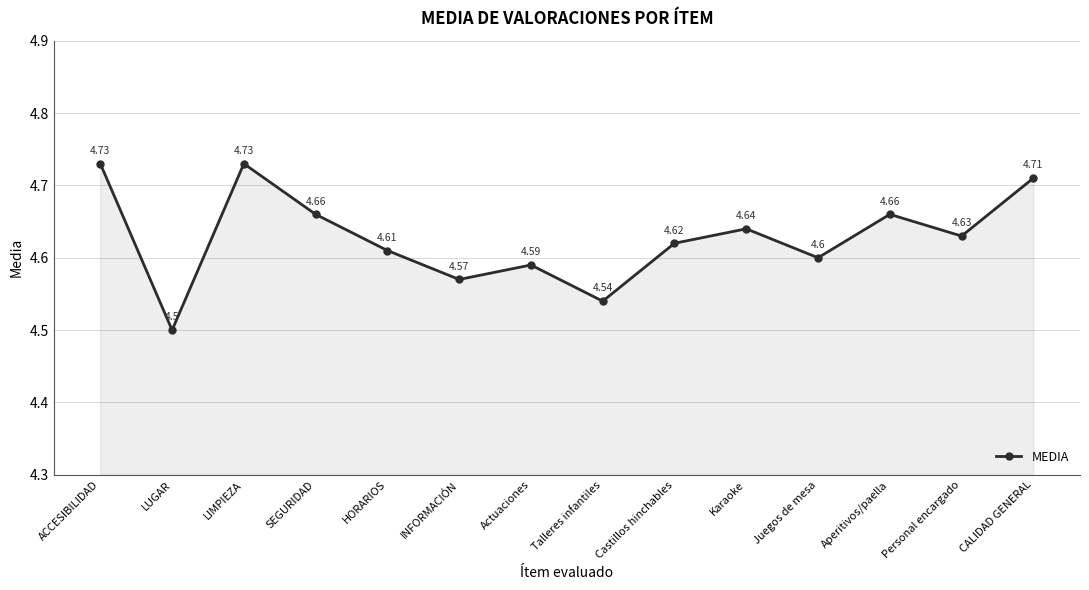

What is the label of the 1st point from the right?

CALIDAD GENERAL